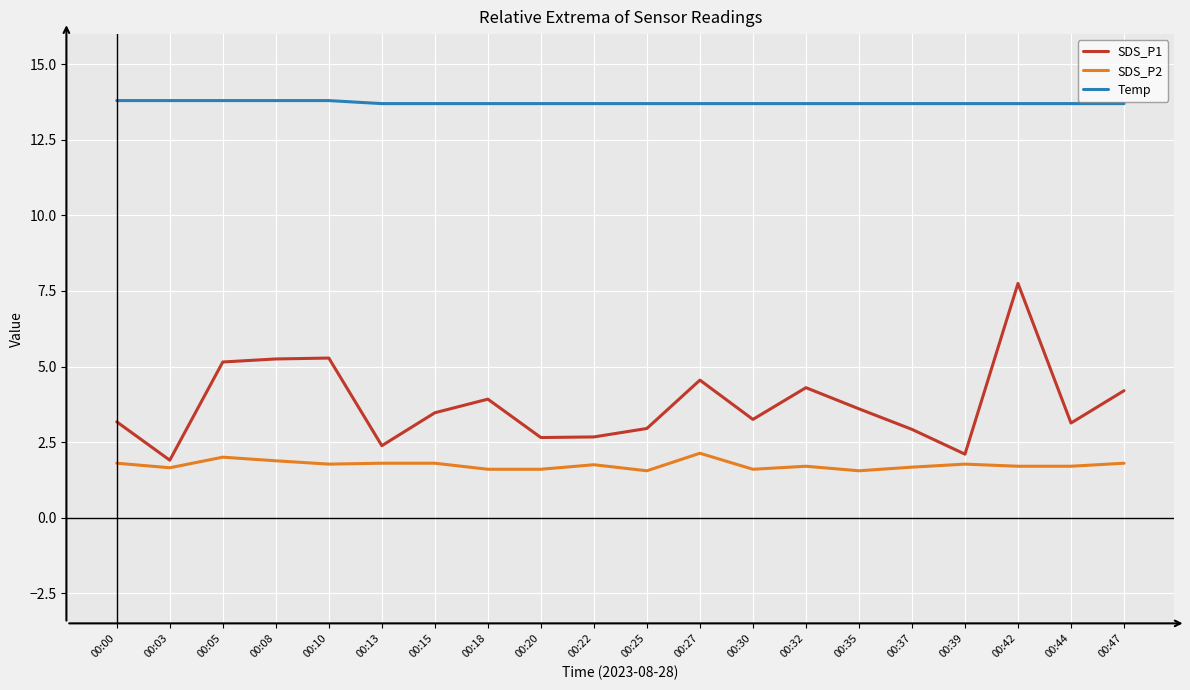

What is the maximum value shown in the chart?

13.8